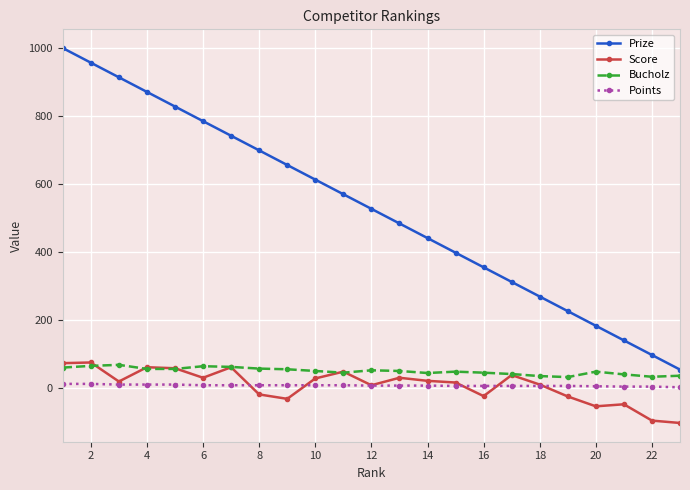

At how many categories does at least one series exceed 158?

20